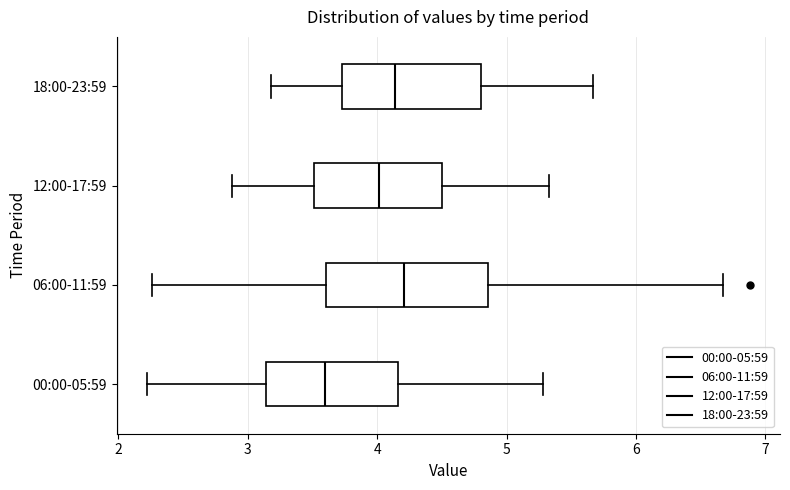

Reading bottom to top, transcribe this box plot: for each box, give where its median line is, the range the box spans, and where its two whiskers end, as read against the x-axis. The values are not printed on the chart, so give them approximately, as read against the axis.

00:00-05:59: median 3.6, box 3.1 to 4.2, whiskers 2.2 to 5.3
06:00-11:59: median 4.2, box 3.6 to 4.9, whiskers 2.3 to 6.7
12:00-17:59: median 4.0, box 3.5 to 4.5, whiskers 2.9 to 5.3
18:00-23:59: median 4.1, box 3.7 to 4.8, whiskers 3.2 to 5.7